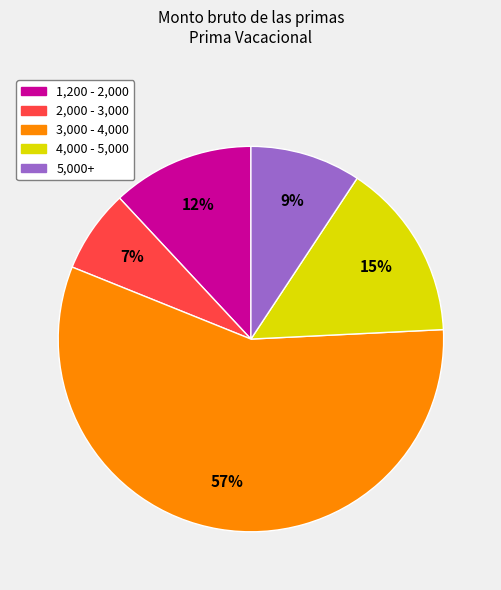

Count the number of slices in the pie.

5